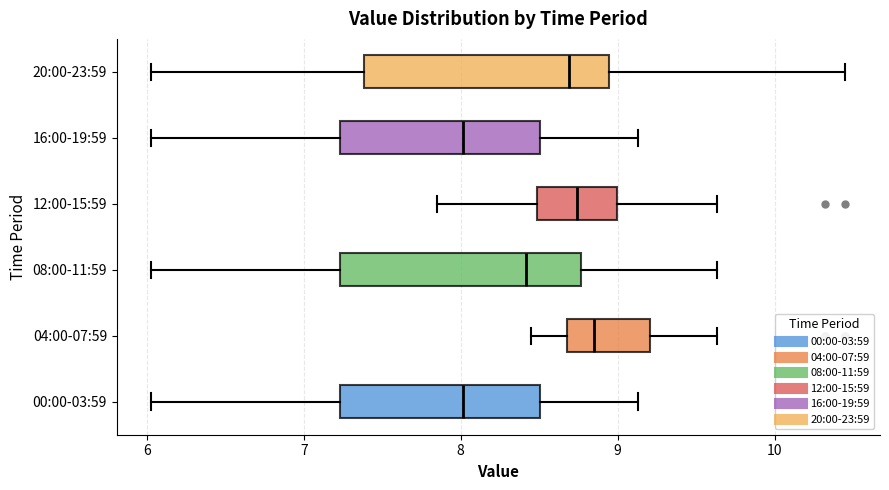

Where does the right whisker of the box for 08:00-11:59 end on the x-axis? The values are not printed on the chart, so give them approximately, as read against the axis.

9.6